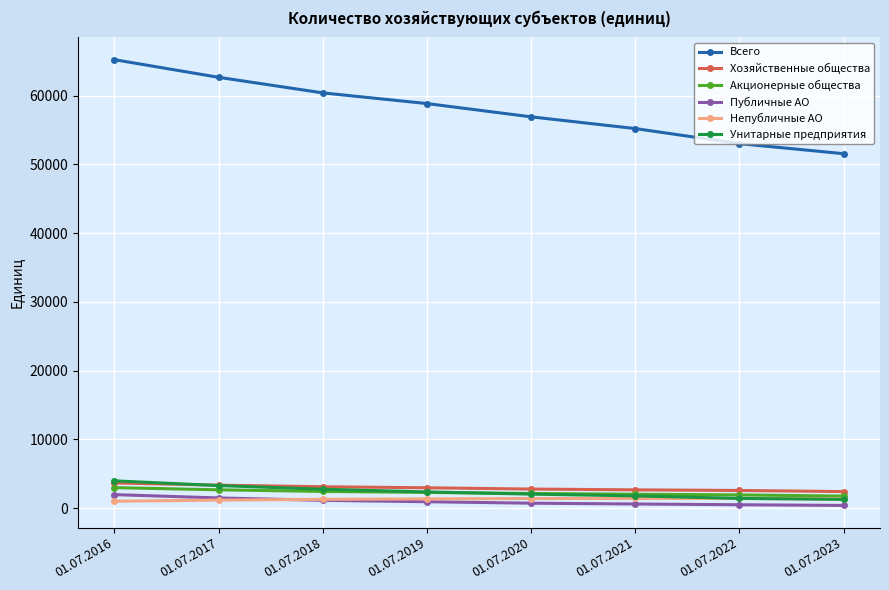

At which label is Всего closest to 58385?

01.07.2019